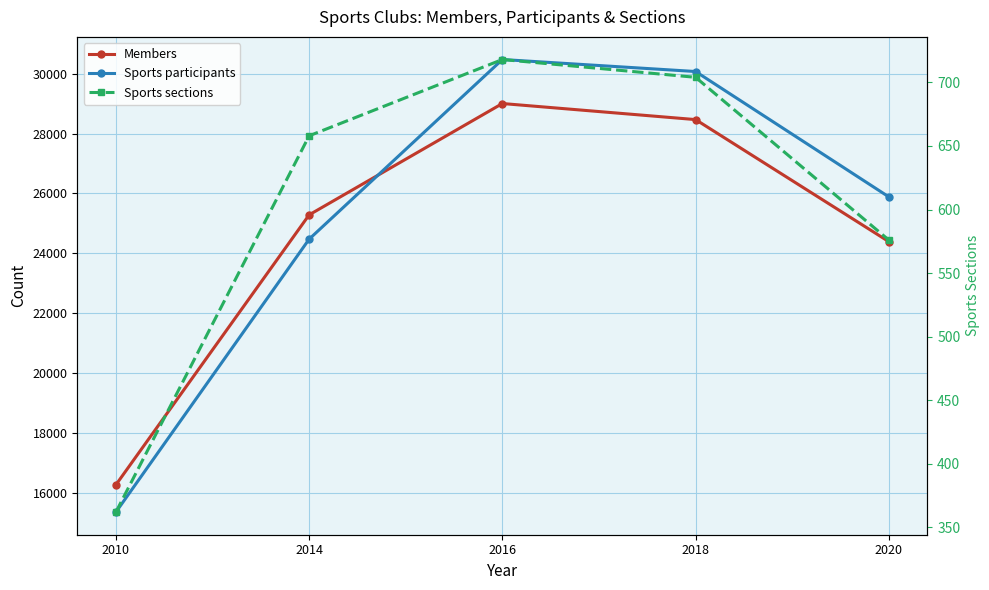

Reading right to left, list all the values displayed in this chart.

Members: 2020=24387	2018=28466	2016=29003	2014=25282	2010=16260
Sports participants: 2020=25883	2018=30073	2016=30474	2014=24470	2010=15347
Sports sections: 2020=576	2018=704	2016=718	2014=658	2010=362